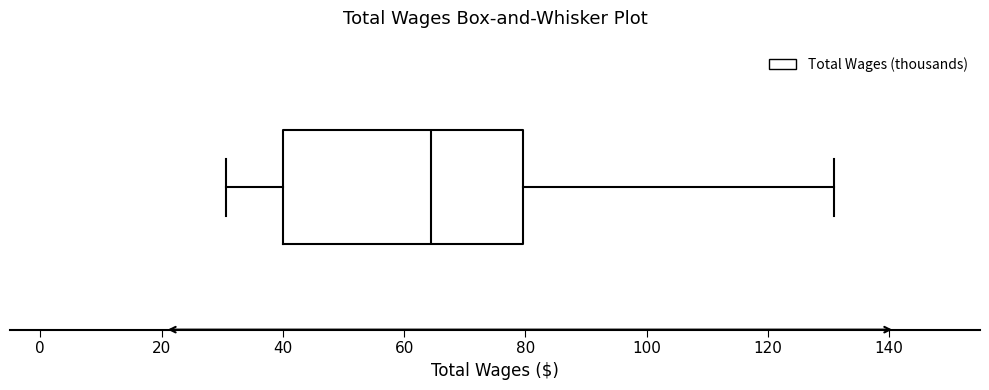

Transcribe this box plot: give where the median line is, the range the box spans, and where the two whiskers end, as read against the x-axis. The values are not printed on the chart, so give them approximately, as read against the axis.

median 64, box 40 to 80, whiskers 30 to 130